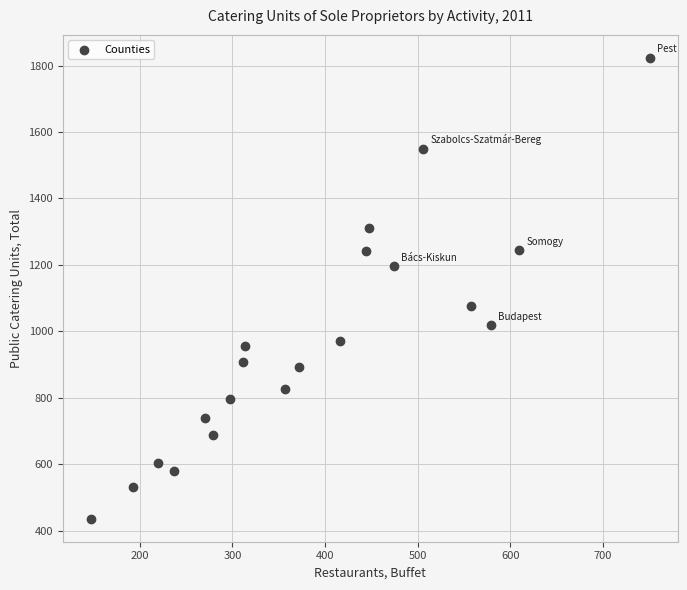

What is the range of X values (max minus min)?

604